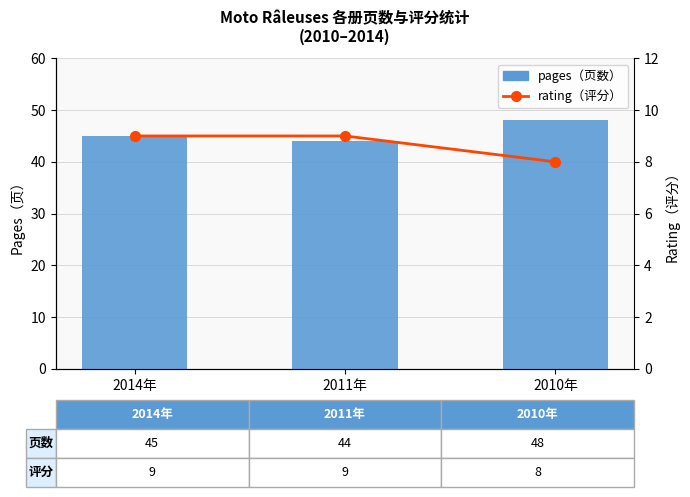

Which category has the lowest value across all series?

2010年